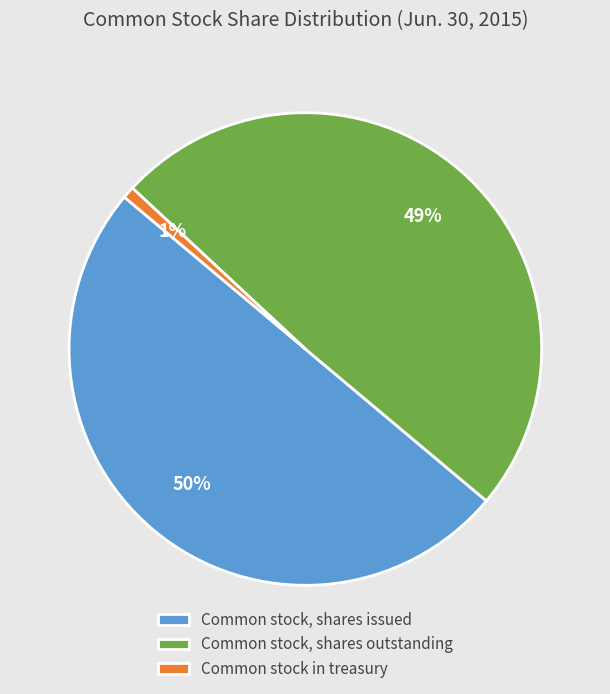

Between Common stock in treasury and Common stock, shares issued, which is larger?

Common stock, shares issued